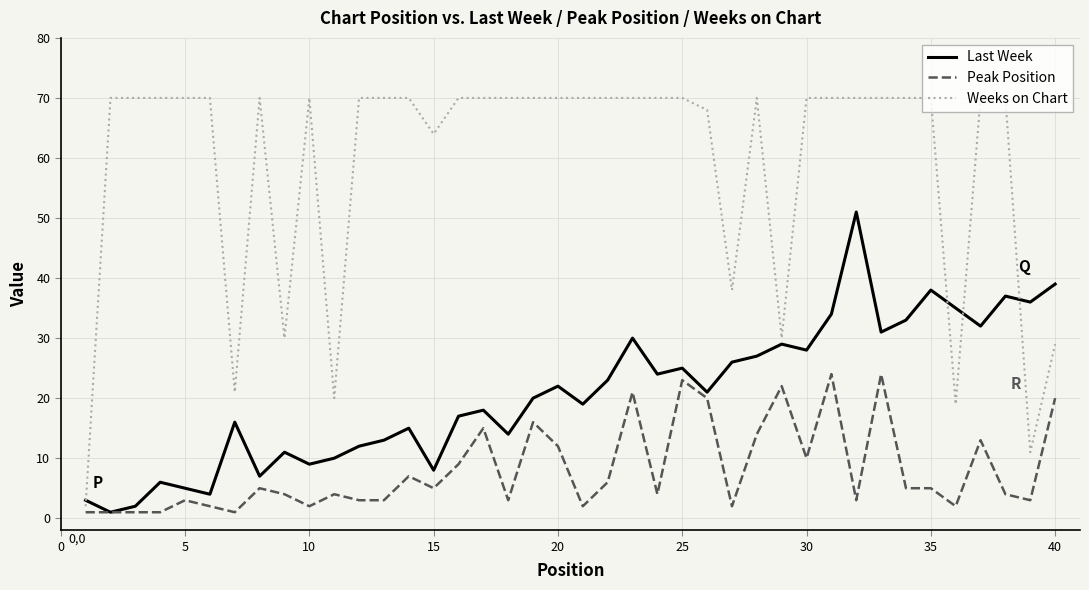

Which series has the largest total across all categories?

Weeks on Chart